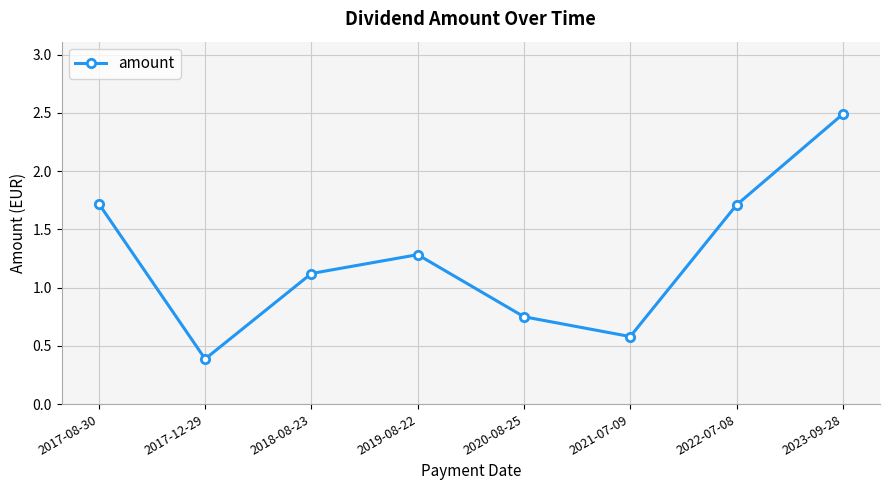

What is the change in value from 2020-08-25 to 2022-07-08?

+1.0